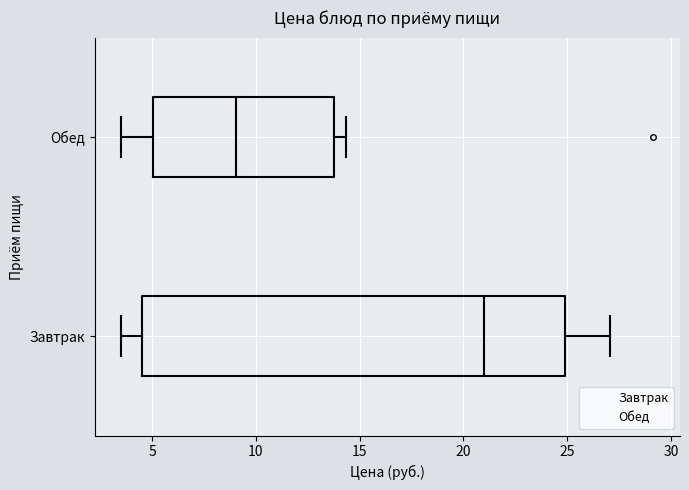

Which box has the furthest to the right median line?

Завтрак